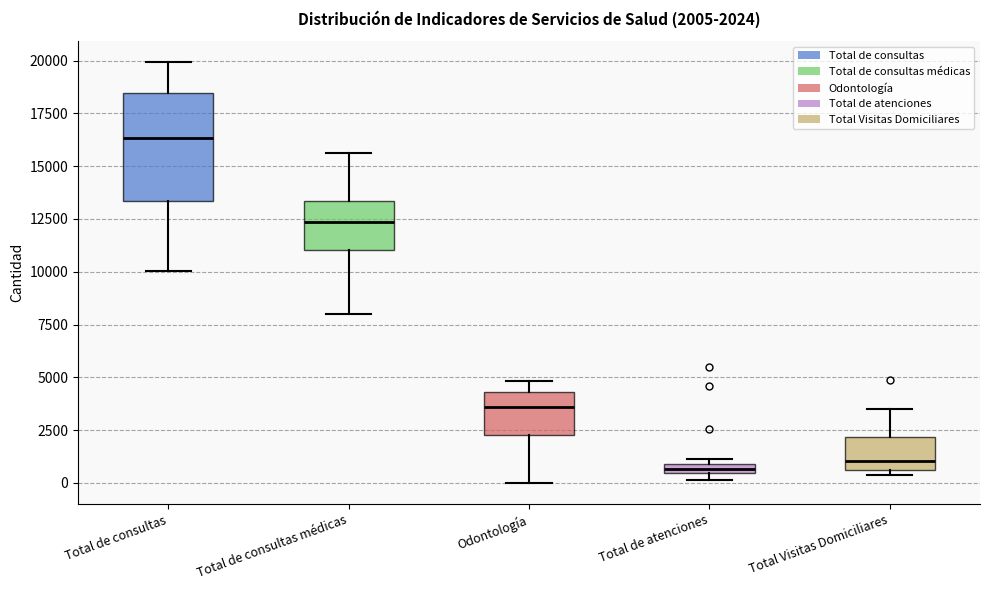

Which box is the tallest, from its lower edge to its upper edge?

Total de consultas